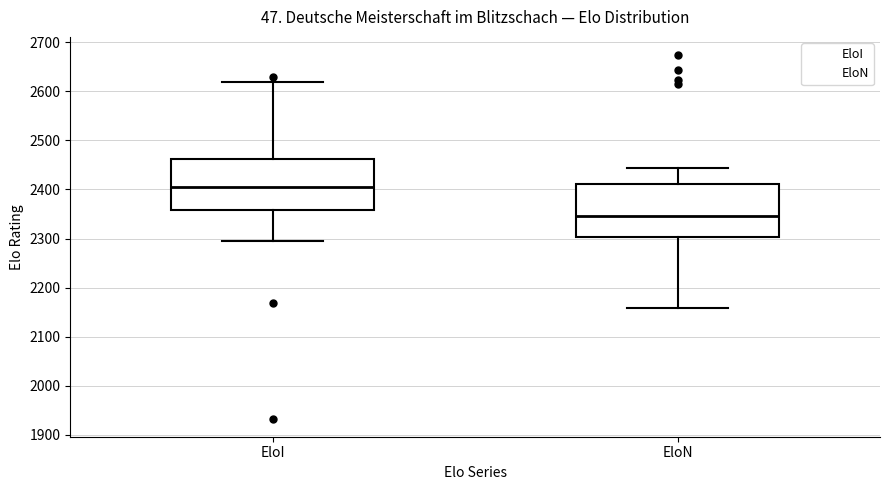

Reading left to right, read every box against the y-axis: the position of its median line, the range the box covers, and the ends of its whiskers. The values are not printed on the chart, so give them approximately, as read against the axis.

EloI: median 2410, box 2360 to 2460, whiskers 2300 to 2620
EloN: median 2350, box 2300 to 2410, whiskers 2160 to 2440